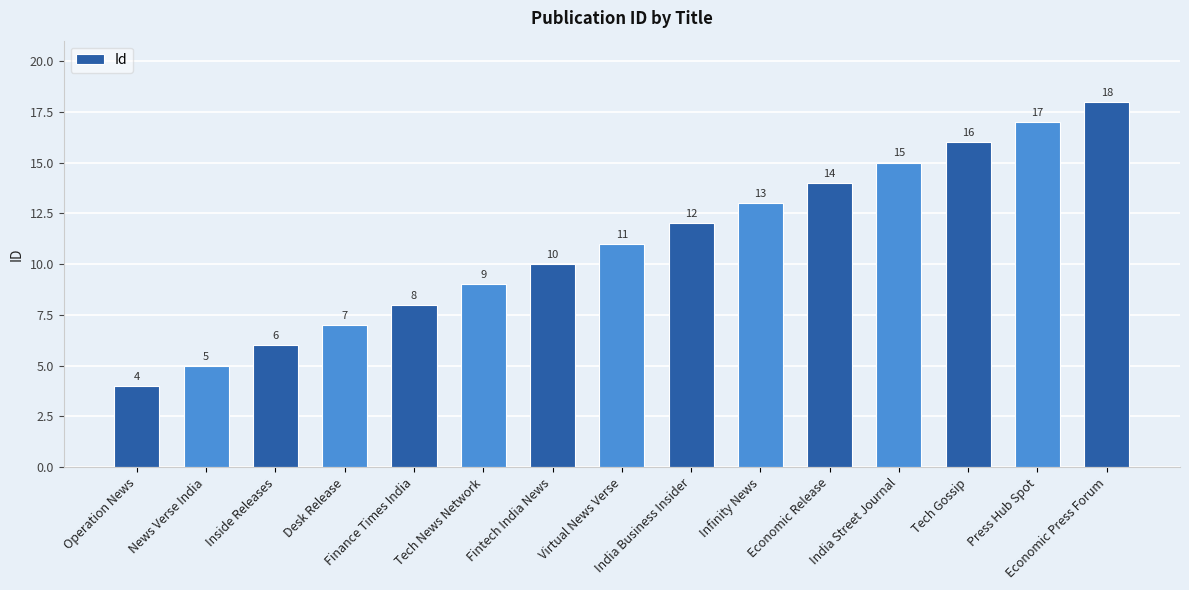

Reading right to left, what are all the values shown in this chart?

Economic Press Forum=18	Press Hub Spot=17	Tech Gossip=16	India Street Journal=15	Economic Release=14	Infinity News=13	India Business Insider=12	Virtual News Verse=11	Fintech India News=10	Tech News Network=9	Finance Times India=8	Desk Release=7	Inside Releases=6	News Verse India=5	Operation News=4